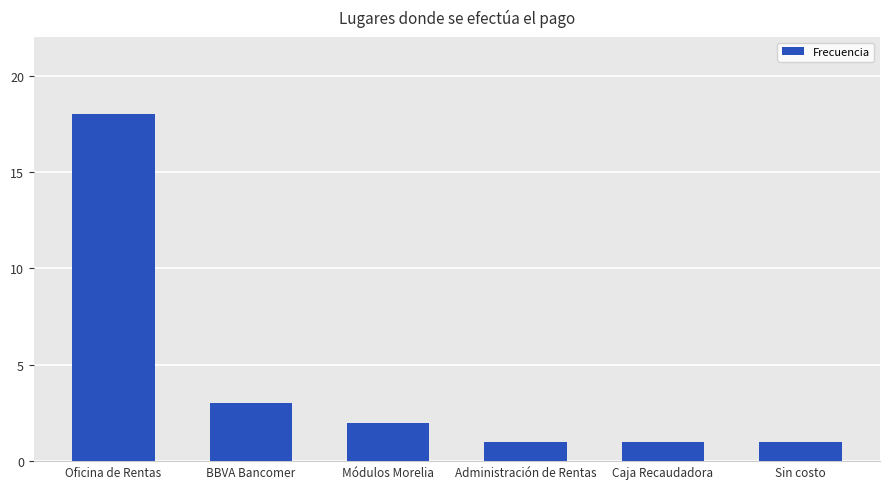

At which label is the value closest to 9?

BBVA Bancomer